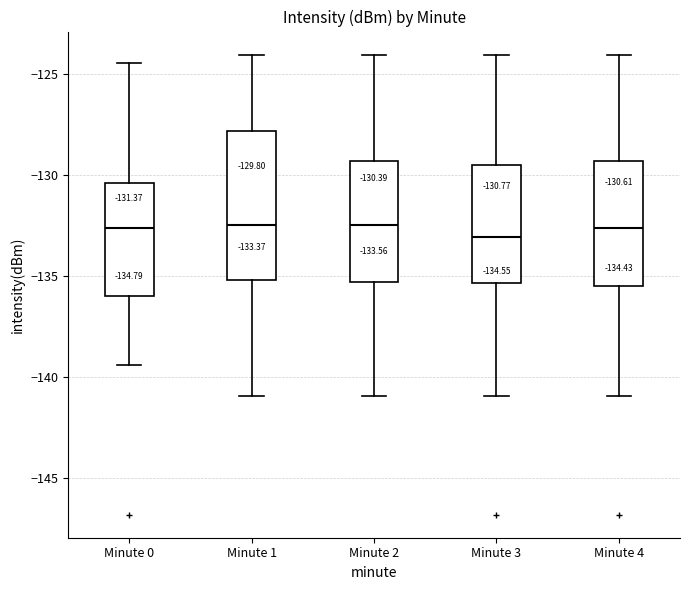

Comparing the boxes themselves (not the whiskers), which one is the tallest?

Minute 1